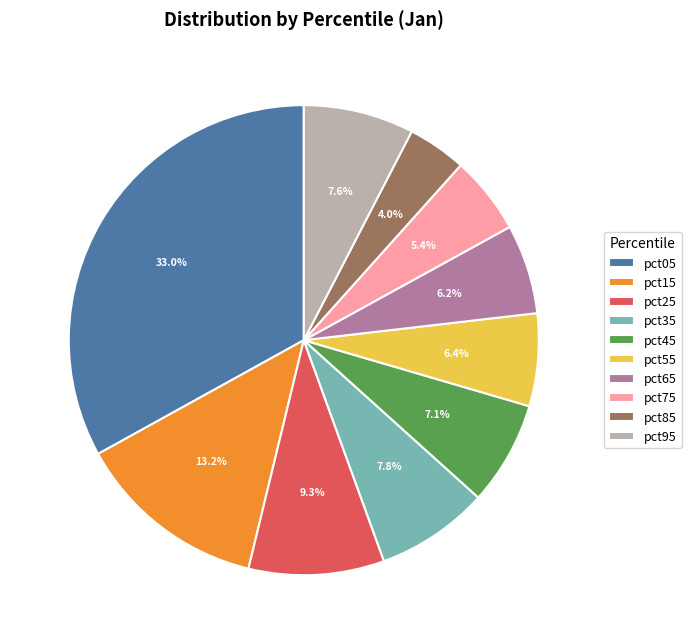

To the nearest percent, what portion does pct65 represent?

6%